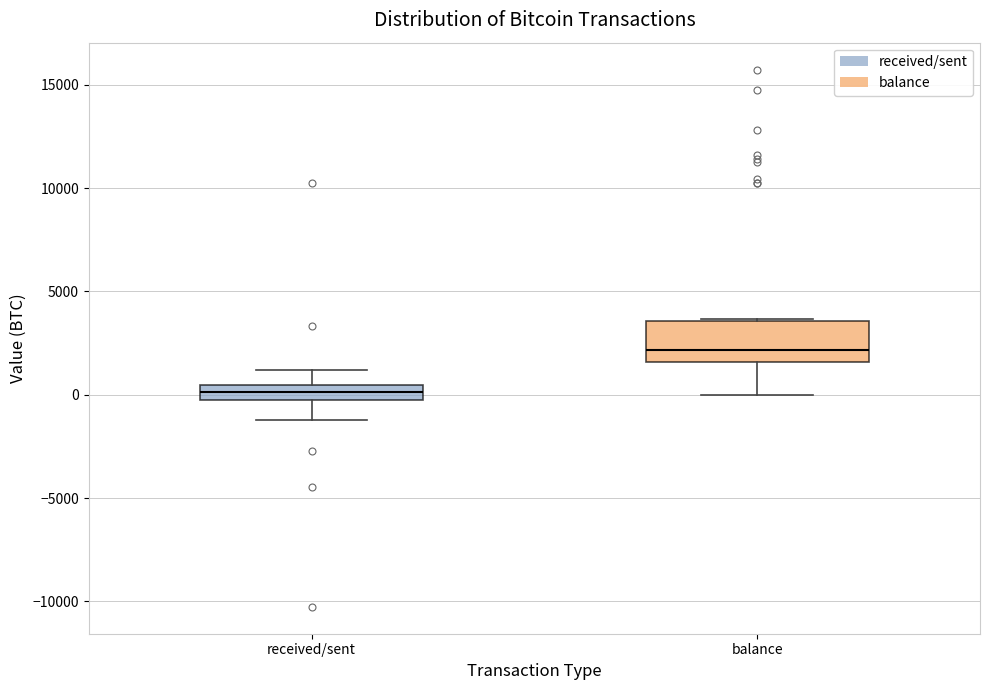

Where does the median line of the box for balance sit on the y-axis? The values are not printed on the chart, so give them approximately, as read against the axis.

2000